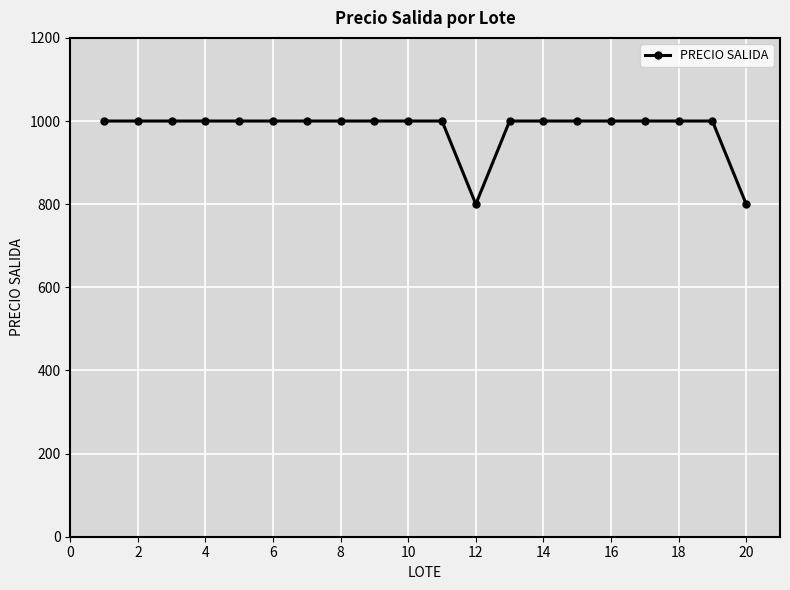

What is the smallest value displayed?

800